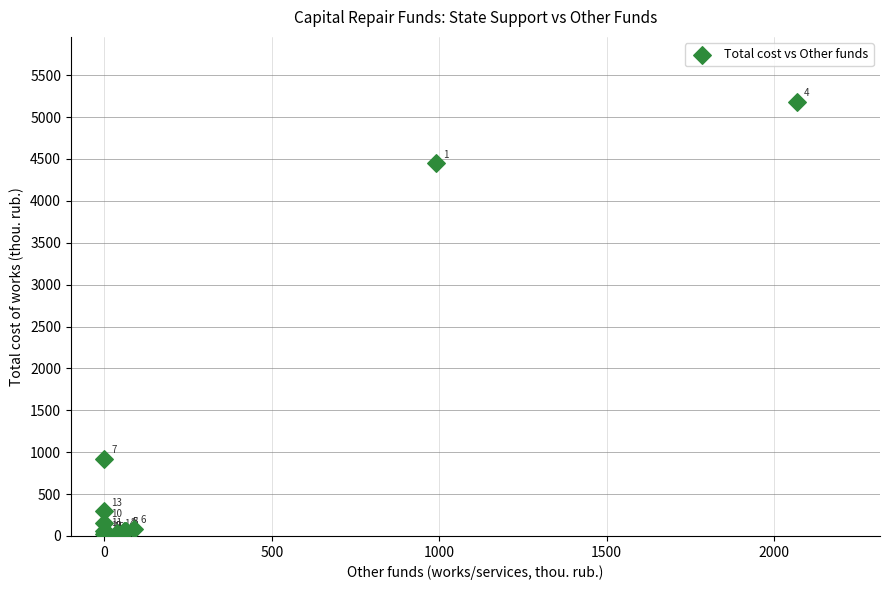

What Y value in the scatter plot is closest to 2591?

920.6